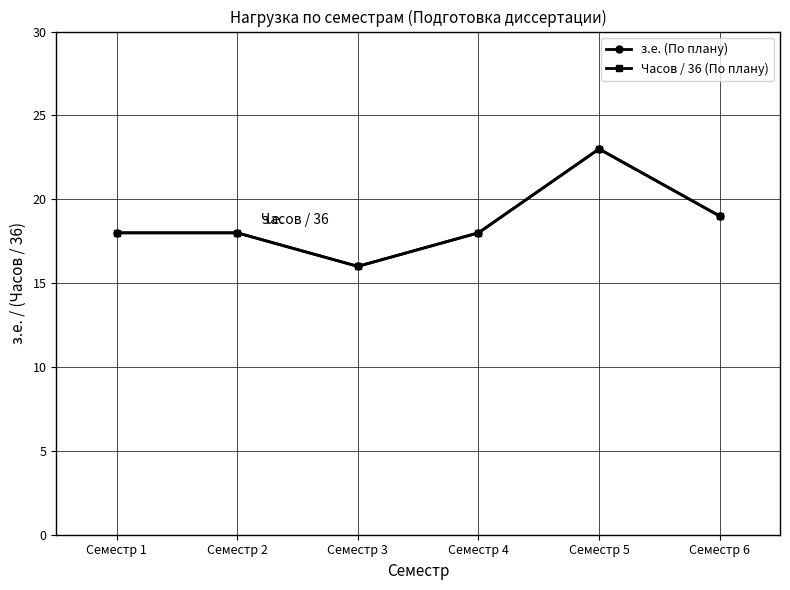

Reading left to right, list all the values displayed in this chart.

з.е. (По плану): 18	18	16	18	23	19
Часов / 36 (По плану): 18	18	16	18	23	19